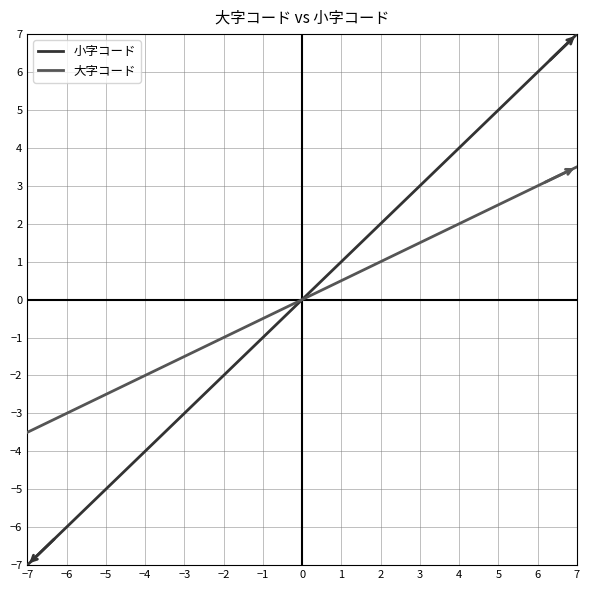

True or false: 小字コード has more than 1 interior local peaks.

False